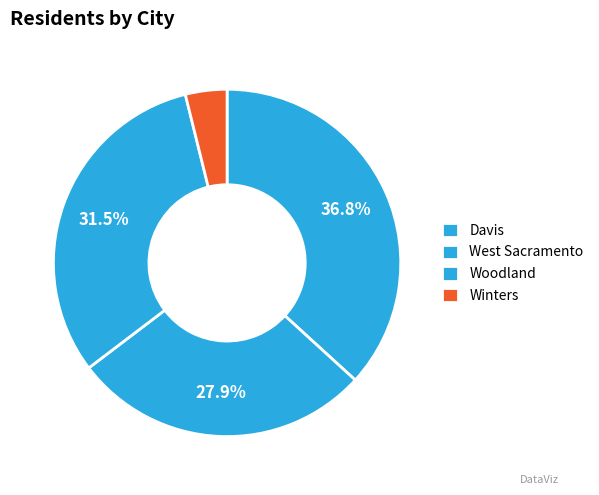

Count the number of slices in the pie.

4